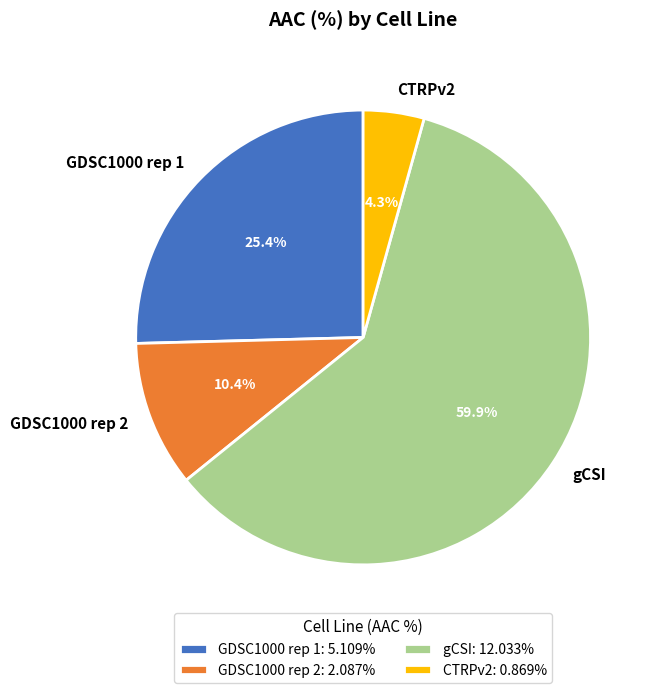

Count the number of slices in the pie.

4